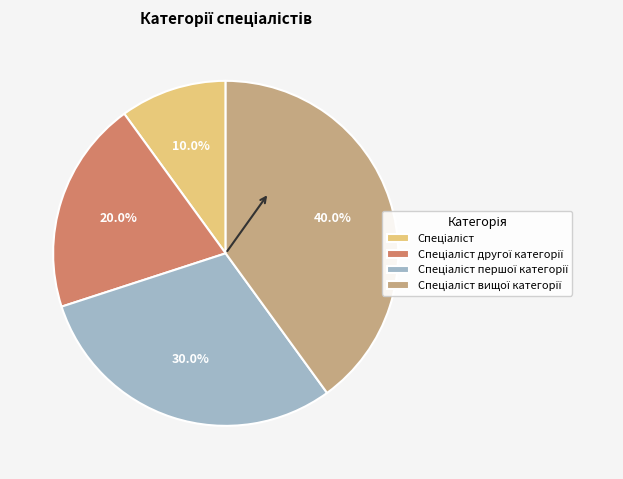

Is there any slice that represents more than half of the pie?

No